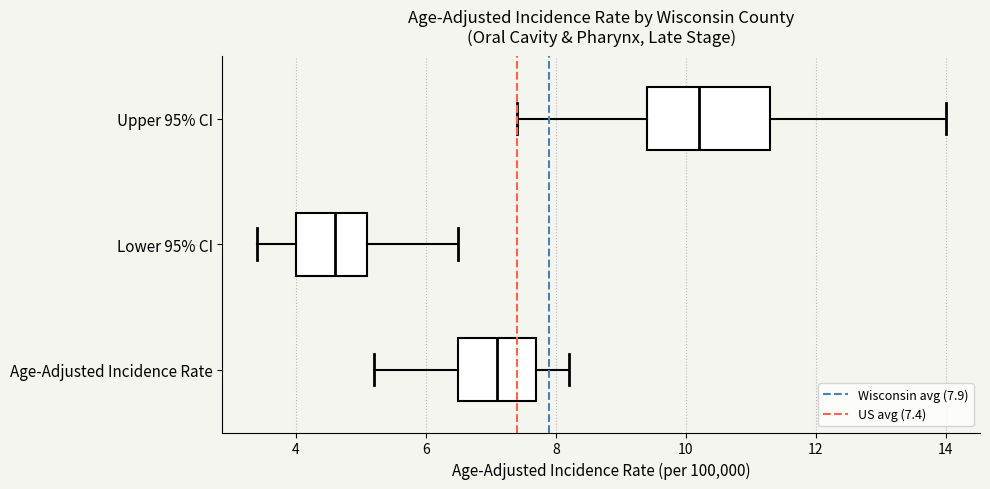

Which box is the widest, from its left edge to its right edge?

Upper 95% CI